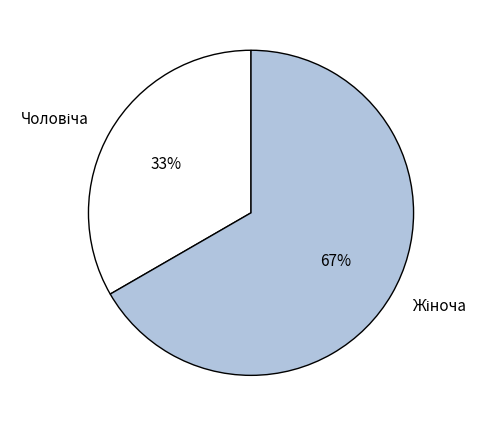

To the nearest percent, what is the average slice percentage?

50%